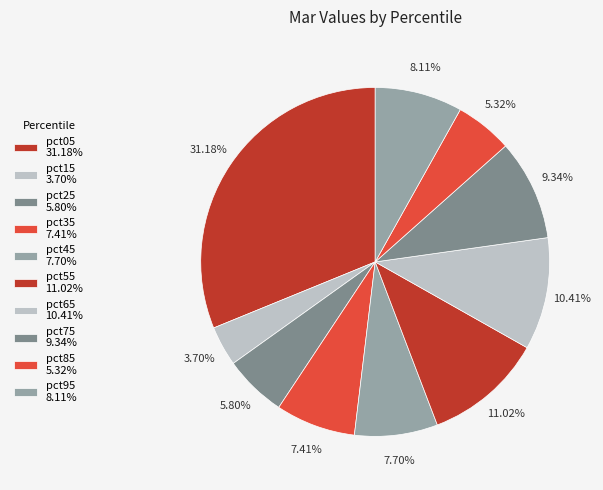

What is the smallest slice in the pie chart?

pct15